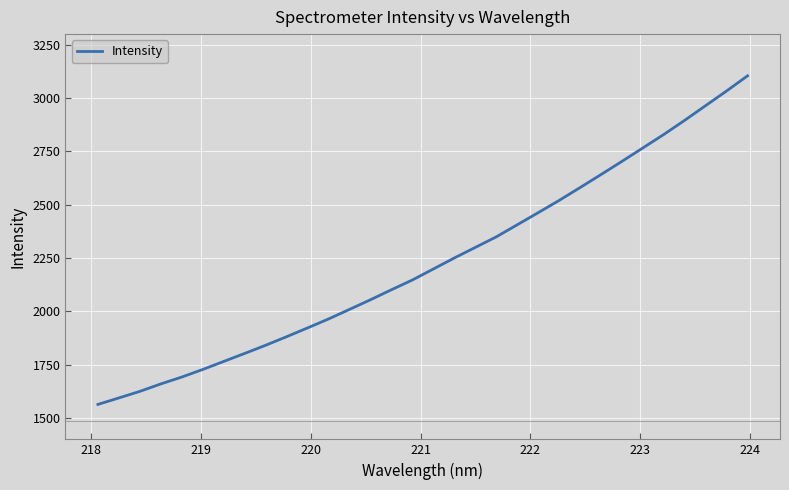

What is the difference between the maximum and minimum values?

1540.6